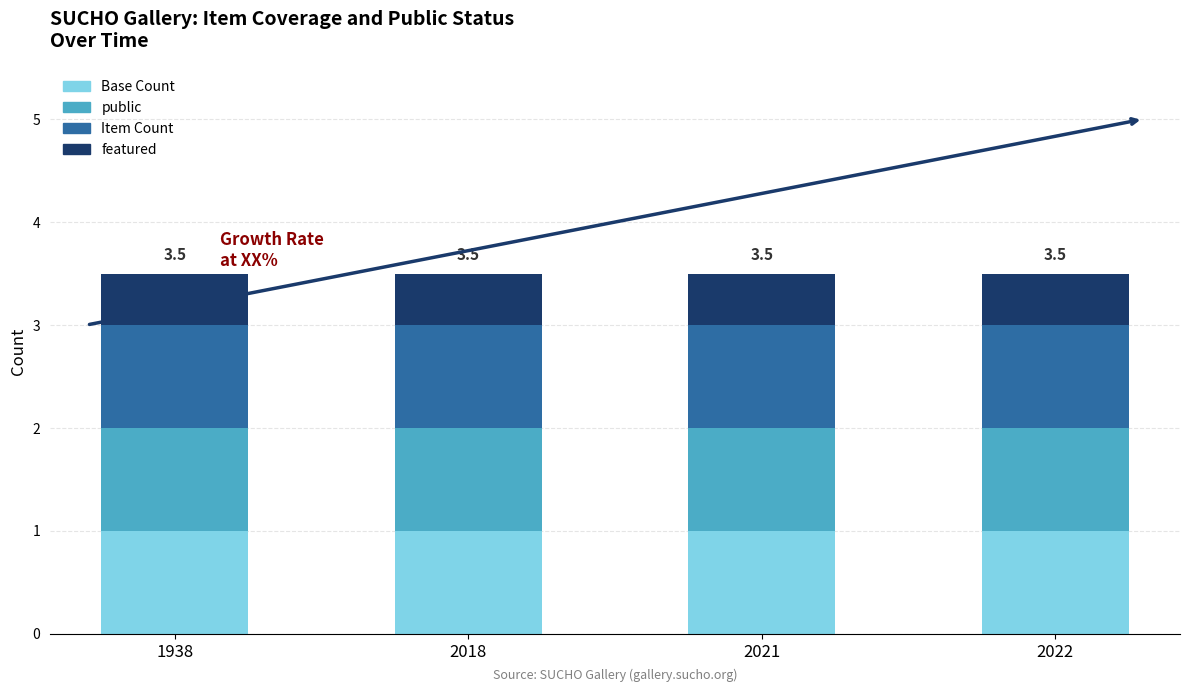

Is it true that Base Count equals 1.0 at 1938?

True